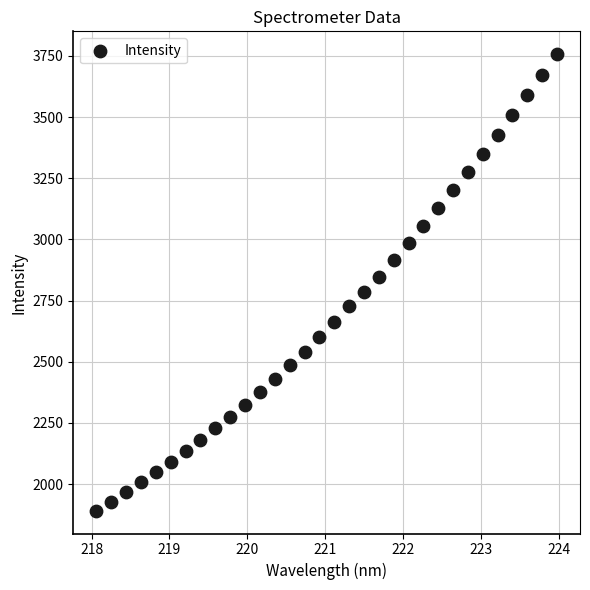

What is the range of Y values (max minus min)?

1865.3